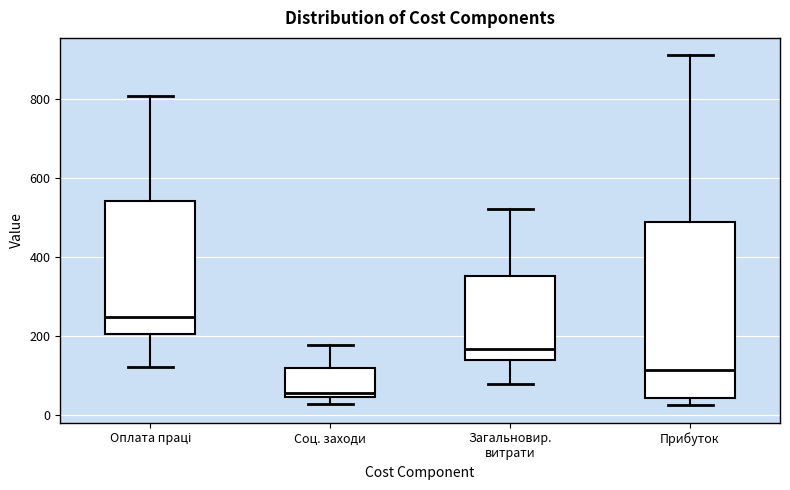

Reading left to right, read every box against the y-axis: the position of its median line, the range the box covers, and the ends of its whiskers. The values are not printed on the chart, so give them approximately, as read against the axis.

Оплата праці: median 240, box 200 to 540, whiskers 120 to 800
Соц. заходи: median 60, box 40 to 120, whiskers 20 to 180
Загальновир. витрати: median 160, box 140 to 360, whiskers 80 to 520
Прибуток: median 120, box 40 to 480, whiskers 20 to 920